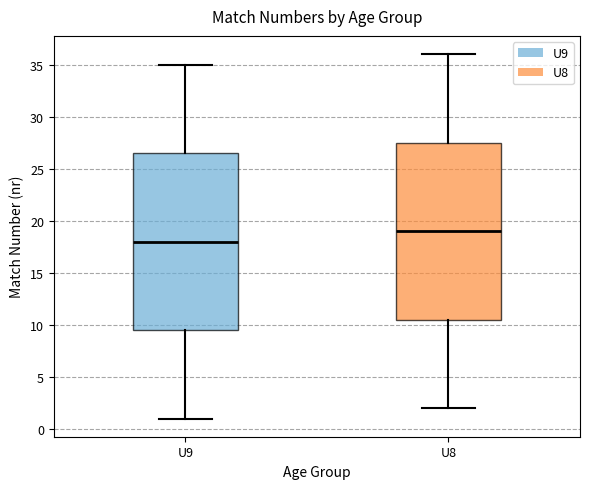

Reading left to right, read every box against the y-axis: the position of its median line, the range the box covers, and the ends of its whiskers. The values are not printed on the chart, so give them approximately, as read against the axis.

U9: median 18.0, box 9.5 to 26.5, whiskers 1.0 to 35.0
U8: median 19.0, box 10.5 to 27.5, whiskers 2.0 to 36.0